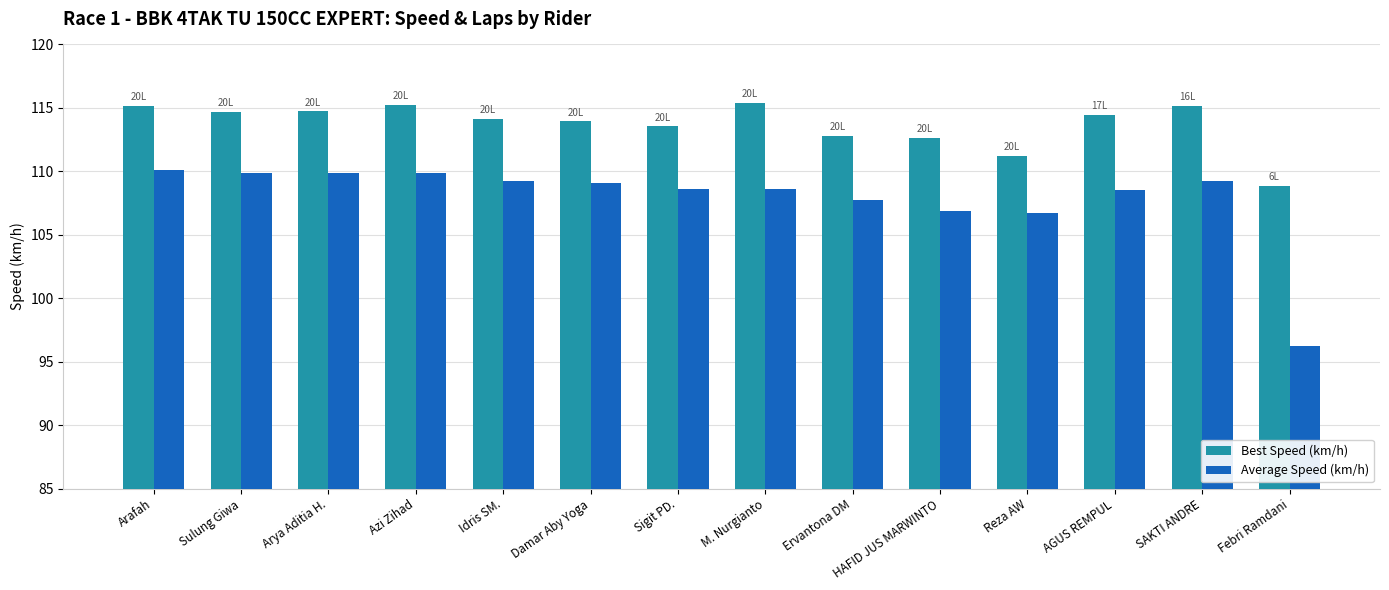

What value does the Average Speed (km/h) series have at AGUS REMPUL?

108.5